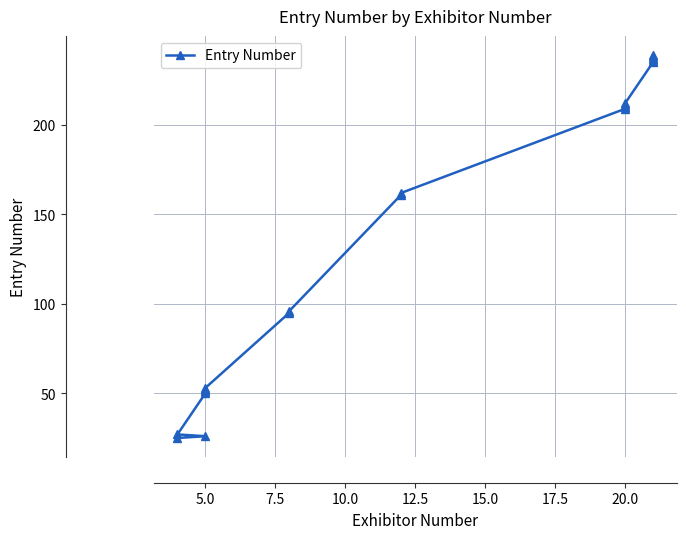

What is the maximum value shown in the chart?

239